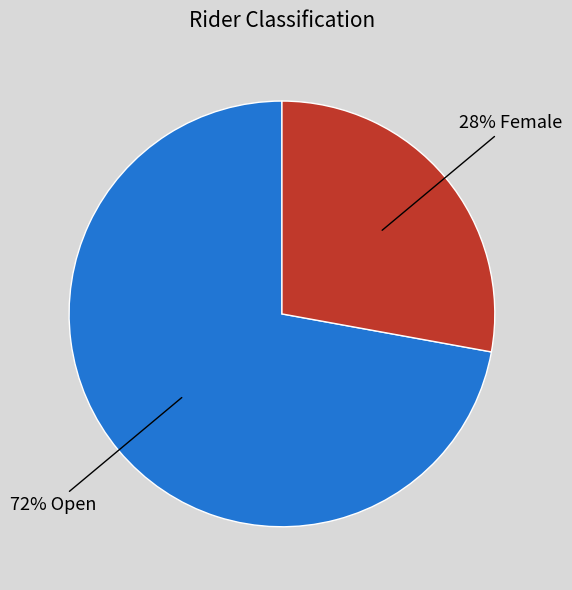

Does any single category account for the majority?

Yes